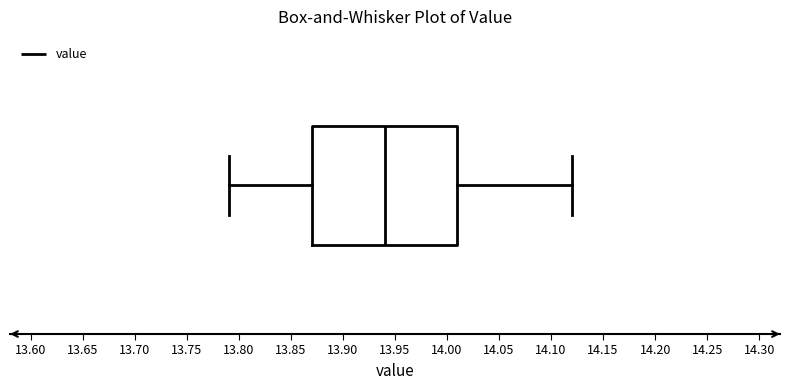

Transcribe this box plot: give where the median line is, the range the box spans, and where the two whiskers end, as read against the x-axis. The values are not printed on the chart, so give them approximately, as read against the axis.

median 13.94, box 13.87 to 14.01, whiskers 13.79 to 14.12